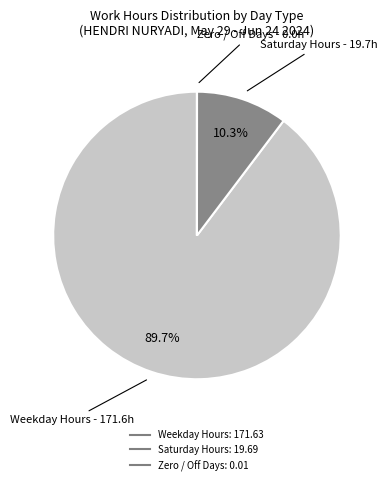

Does any single category account for the majority?

Yes